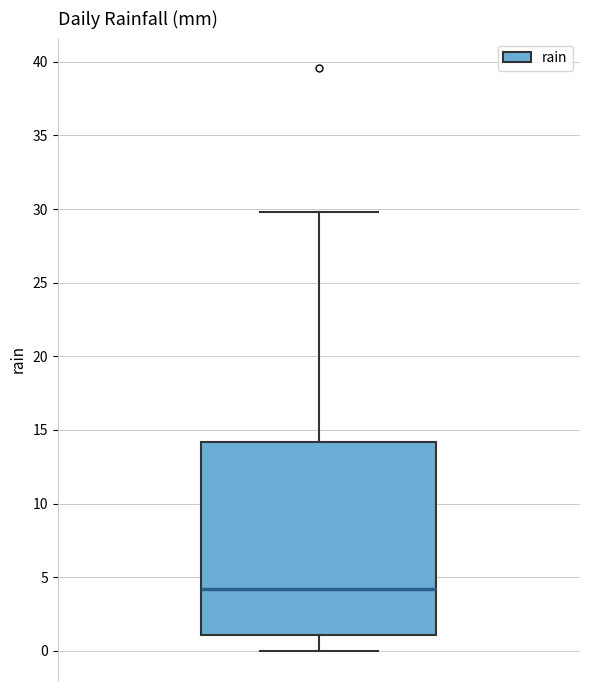

Transcribe this box plot: give where the median line is, the range the box spans, and where the two whiskers end, as read against the y-axis. The values are not printed on the chart, so give them approximately, as read against the axis.

median 4, box 1 to 14, whiskers 0 to 30